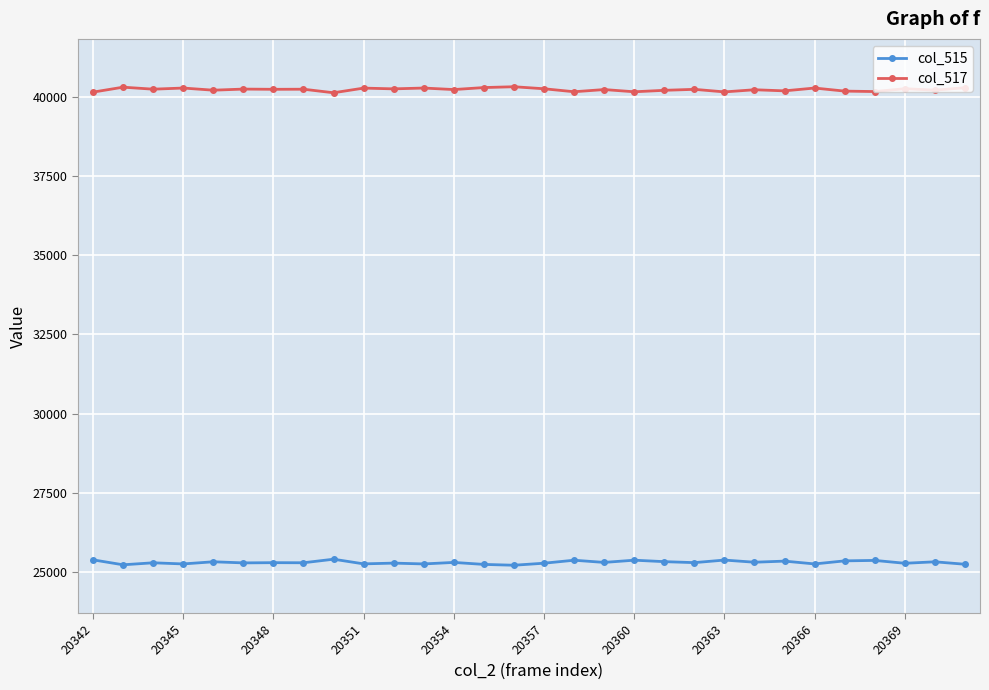

What is the highest value of the col_517 series?

40314